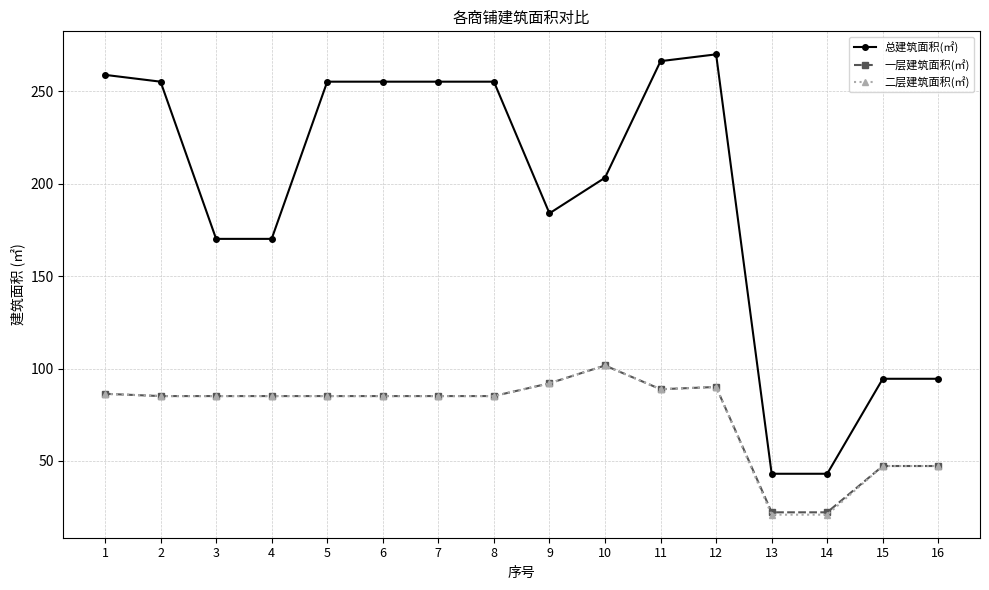

What is the difference between the maximum and second lowest values in the 二层建筑面积(㎡) series?

80.8